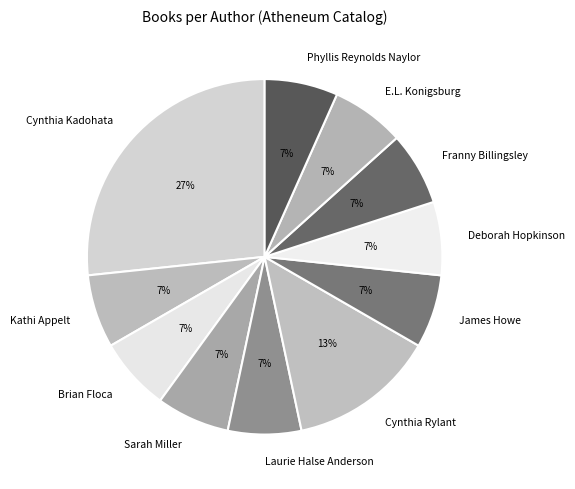

Combined, do E.L. Konigsburg and Brian Floca account for over 50%?

No